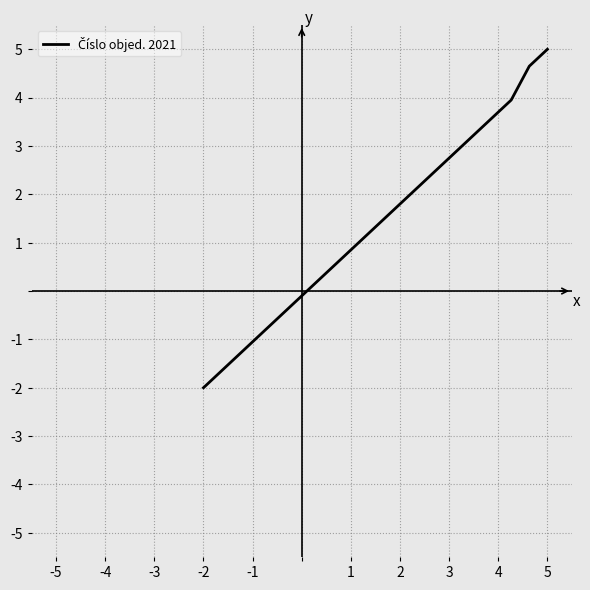

What is the maximum value shown in the chart?

5.0